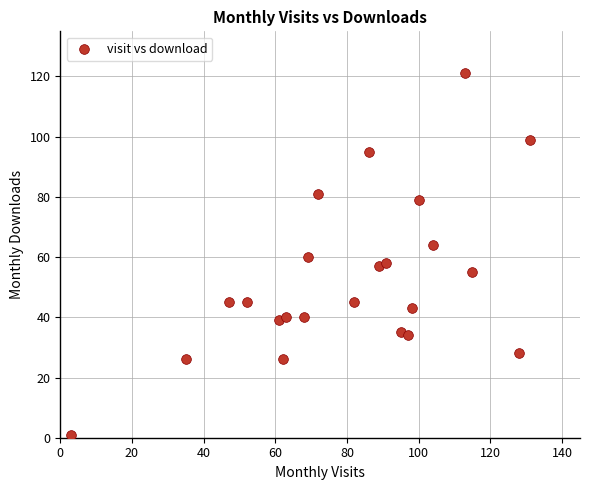

What is the range of Y values (max minus min)?

120